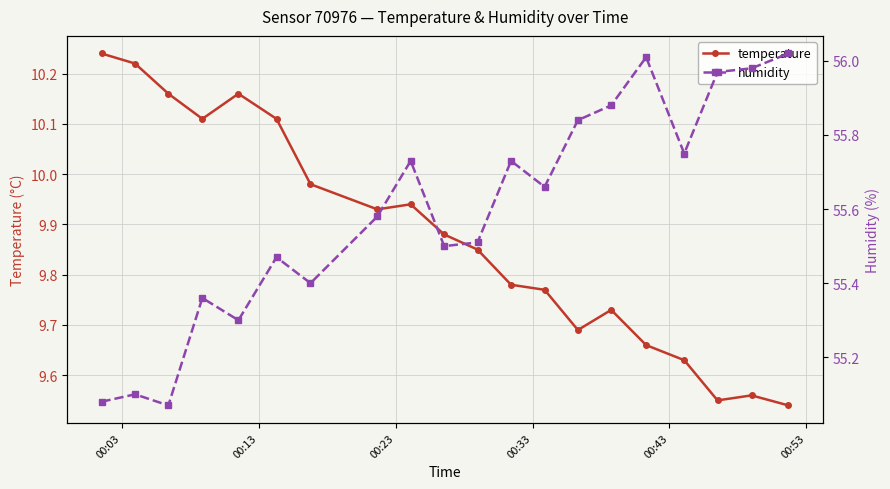

True or false: temperature has a value of 4.5 at 6.

False